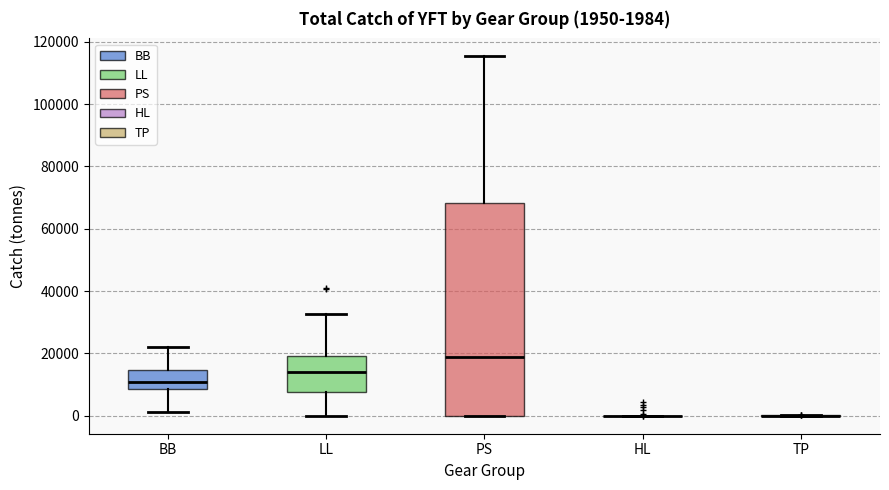

Comparing the boxes themselves (not the whiskers), which one is the tallest?

PS